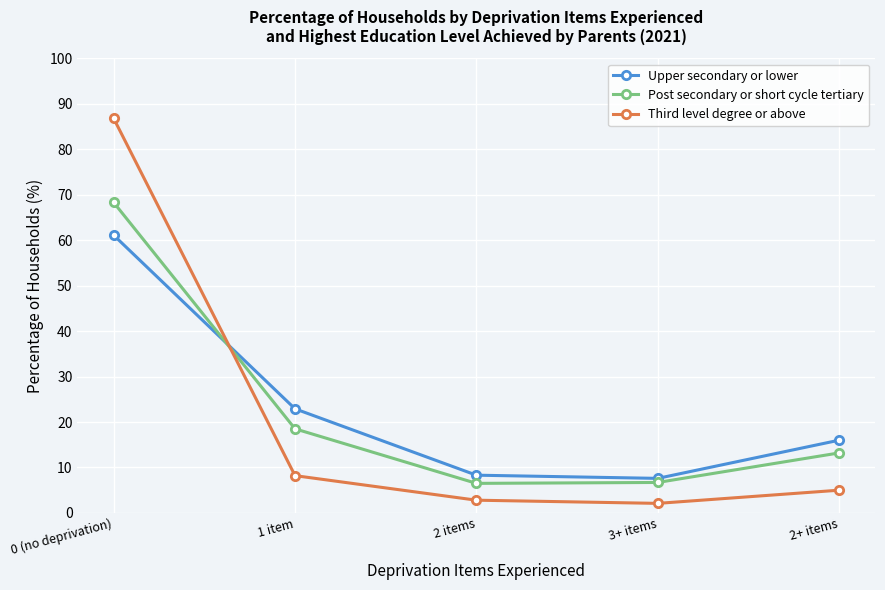

How many interior local valleys does the Post secondary or short cycle tertiary series have?

1